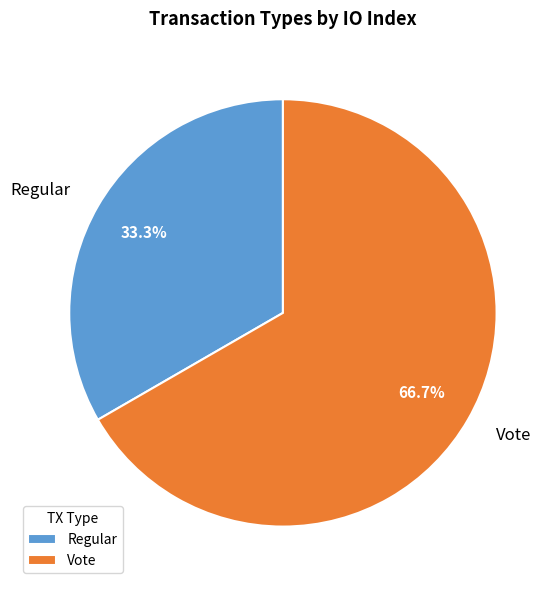

How many segments does this pie chart have?

2